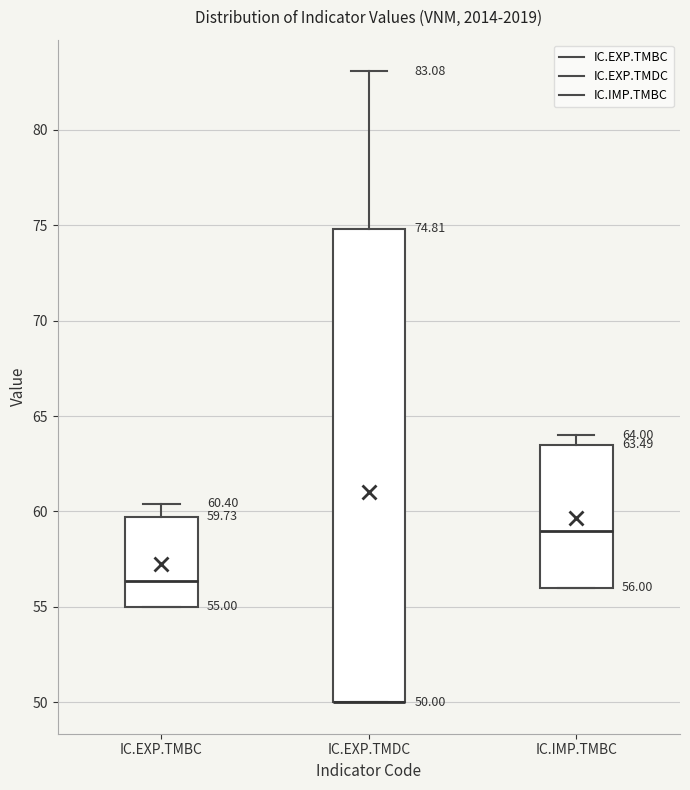

Which box is the tallest, from its lower edge to its upper edge?

IC.EXP.TMDC